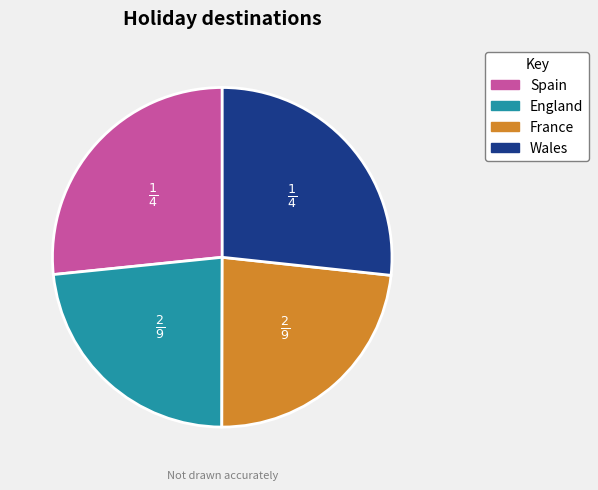

Is there any slice that represents more than half of the pie?

No